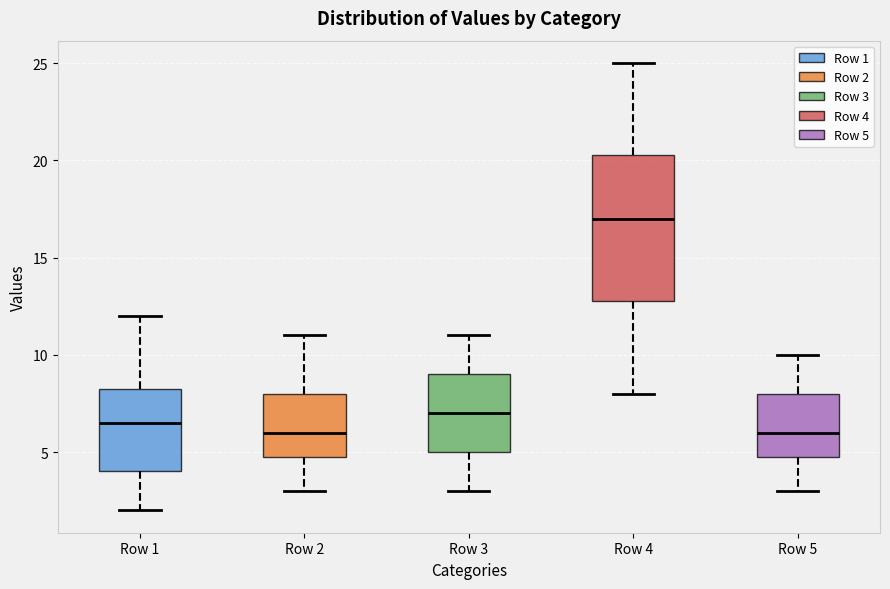

Where does the lower whisker of the box for Row 5 end on the y-axis? The values are not printed on the chart, so give them approximately, as read against the axis.

3.0